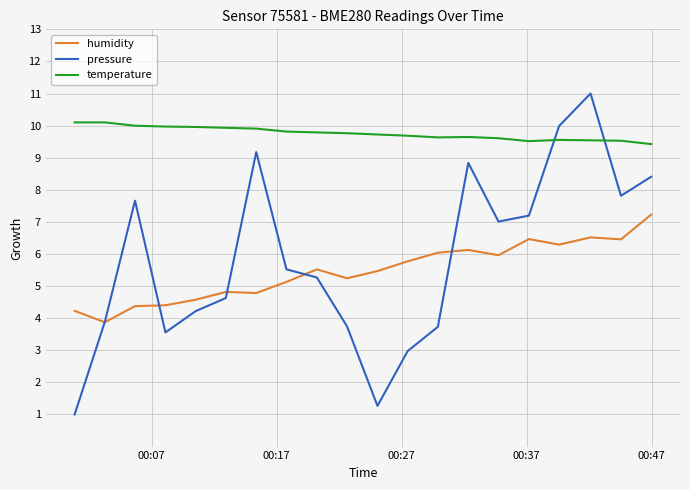

What is the lowest value of the pressure series?

1.0